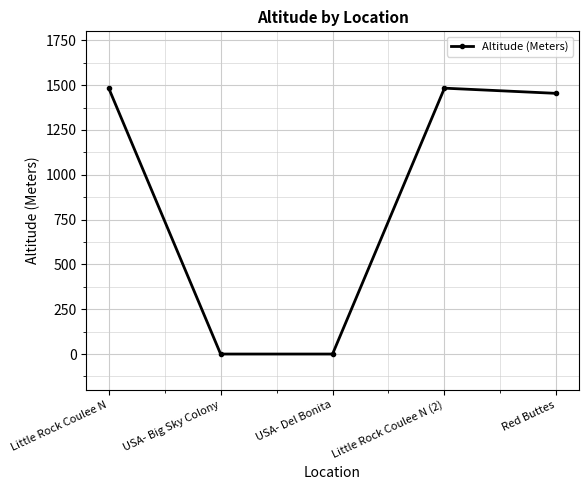

What is the difference between the maximum and minimum values?

1483